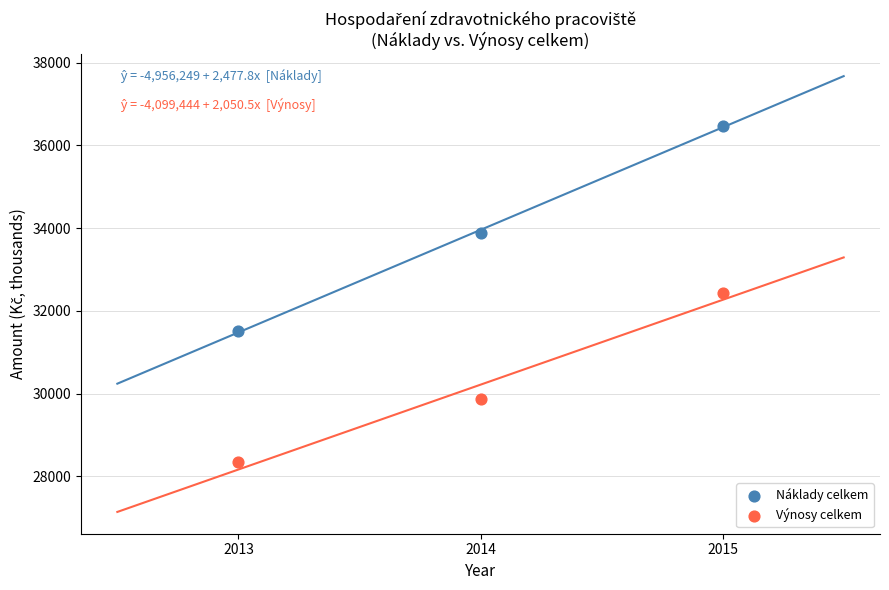

What are all the series names shown in the legend?

Náklady celkem, Výnosy celkem